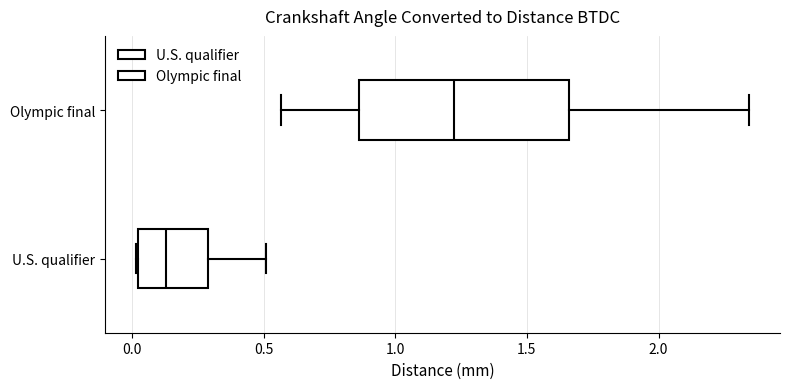

Reading bottom to top, read every box against the x-axis: the position of its median line, the range the box covers, and the ends of its whiskers. The values are not printed on the chart, so give them approximately, as read against the axis.

U.S. qualifier: median 0.15, box 0.00 to 0.30, whiskers 0.00 to 0.50
Olympic final: median 1.20, box 0.85 to 1.65, whiskers 0.55 to 2.35